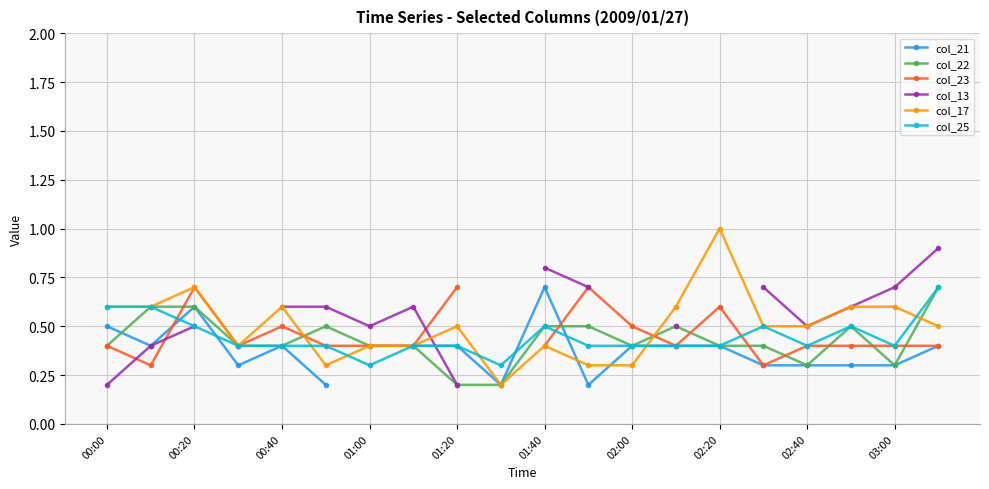

In col_25, how many points are higher than both neighbors (excluding endpoints)?

3